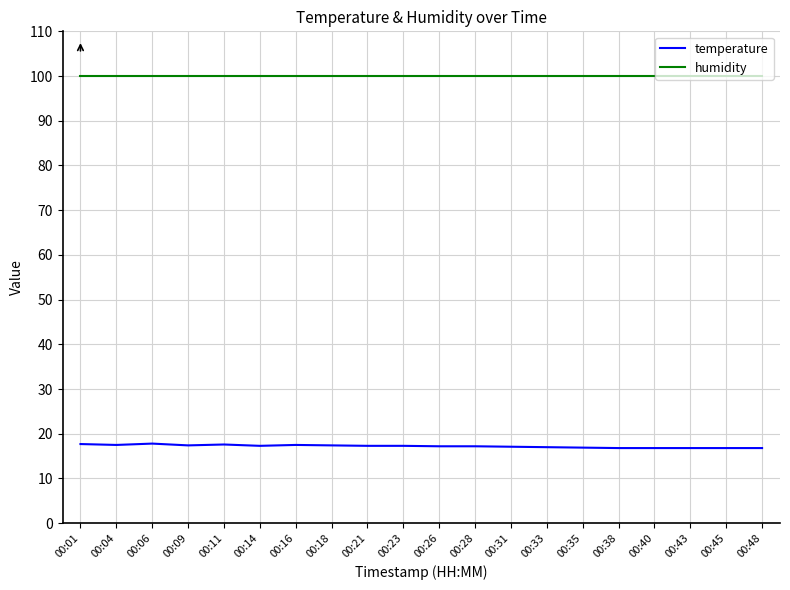

What is the difference between the temperature values at 00:21 and 00:45?

0.5